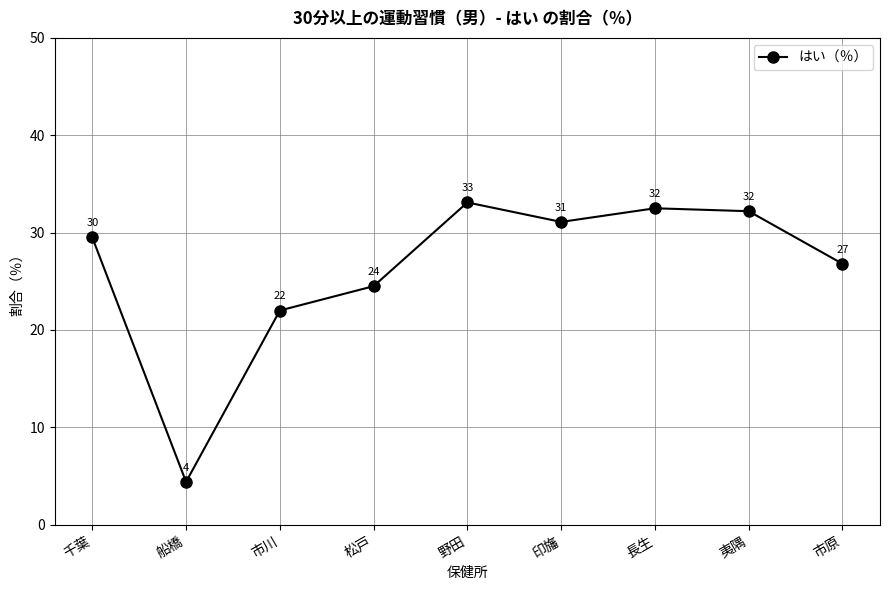

What is the greatest value displayed?

33.1